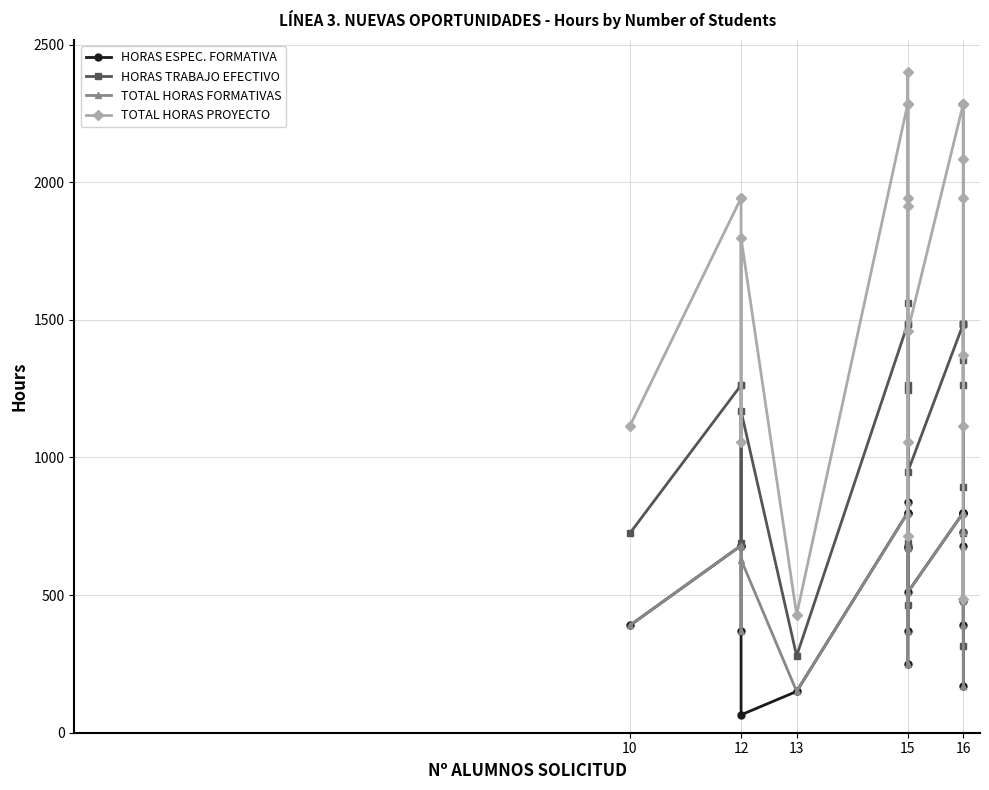

Which series has the widest spread of values?

TOTAL HORAS PROYECTO